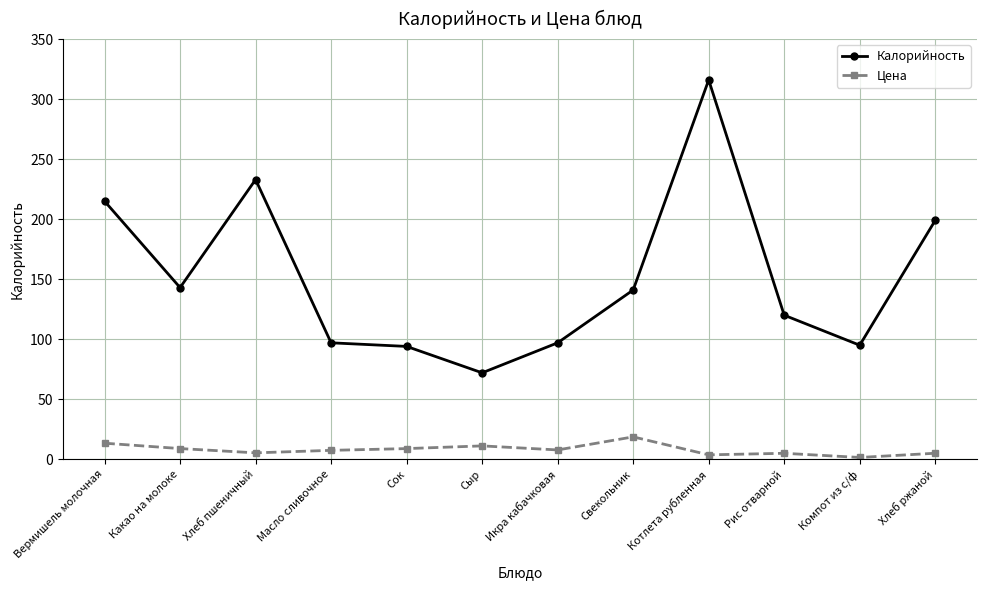

In Цена, how many points are lower than both neighbors (excluding endpoints)?

4